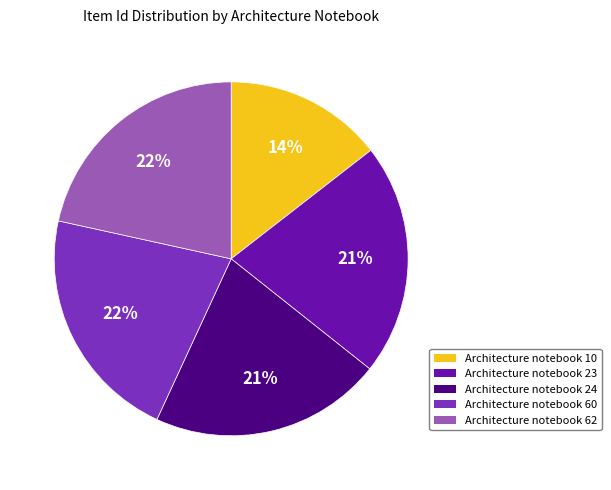

Which category has the smallest portion of the pie?

Architecture notebook 10